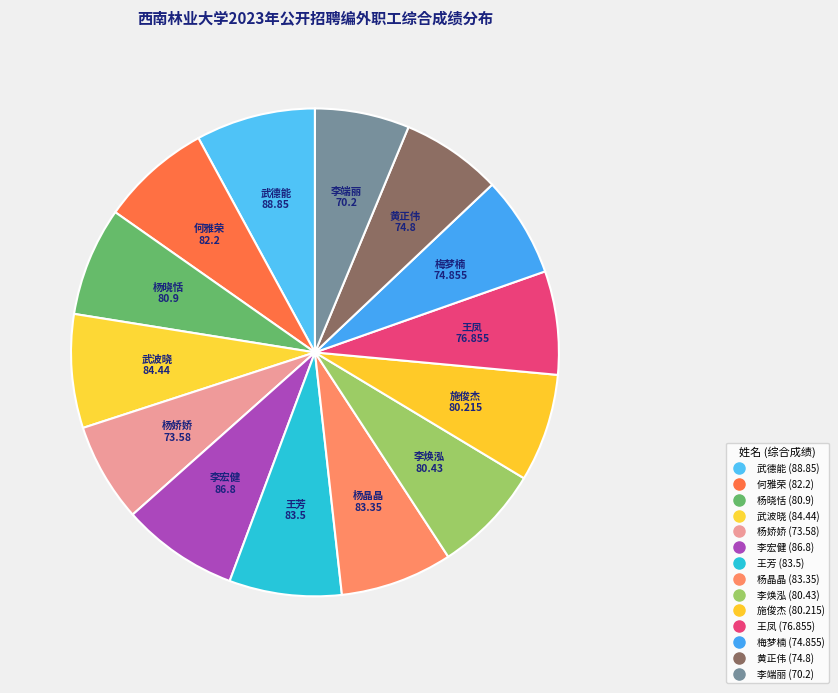

To the nearest percent, what is the average slice percentage?

7%